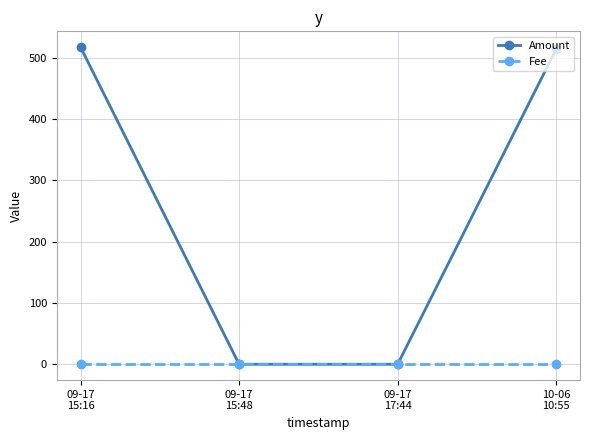

List the series in order of their peak value, highest first.

Amount, Fee